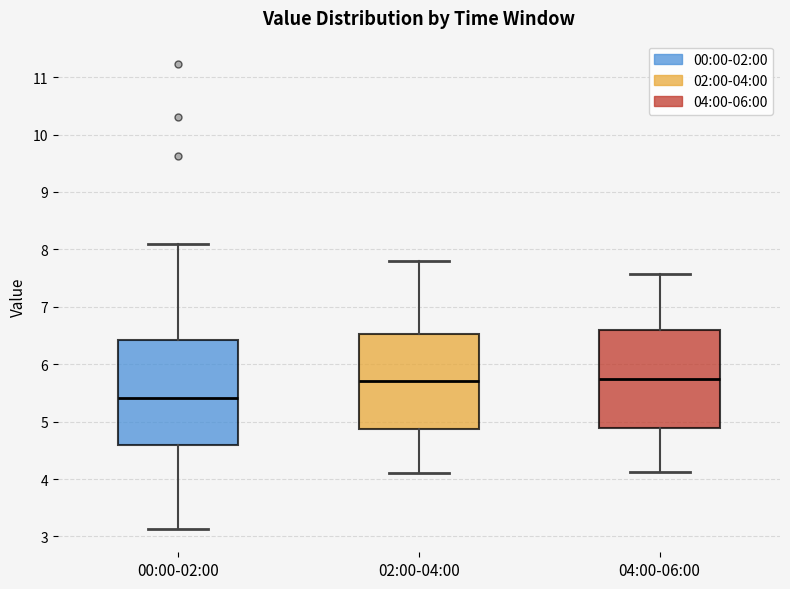

Reading left to right, transcribe this box plot: for each box, give where its median line is, the range the box spans, and where its two whiskers end, as read against the y-axis. The values are not printed on the chart, so give them approximately, as read against the axis.

00:00-02:00: median 5.4, box 4.6 to 6.4, whiskers 3.1 to 8.1
02:00-04:00: median 5.7, box 4.9 to 6.5, whiskers 4.1 to 7.8
04:00-06:00: median 5.8, box 4.9 to 6.6, whiskers 4.1 to 7.6